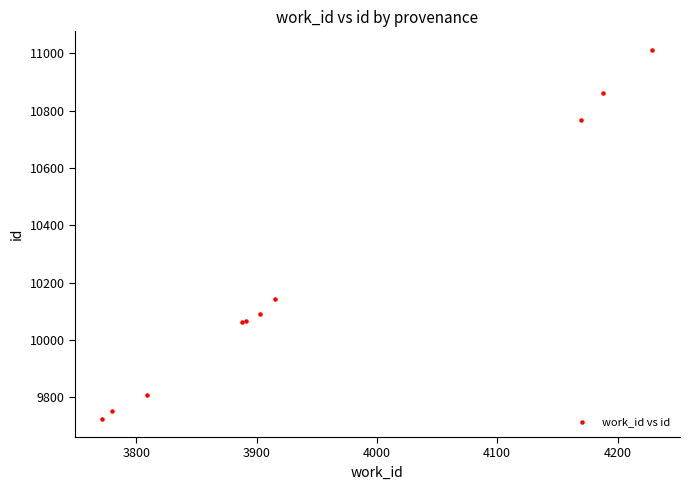

What Y value in the scatter plot is closest to 10369?

10143